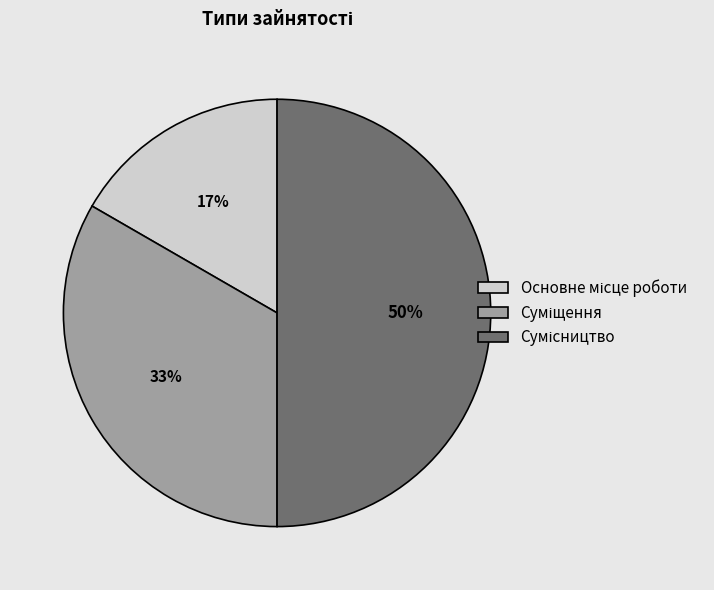

To the nearest percent, what is the average slice percentage?

33%